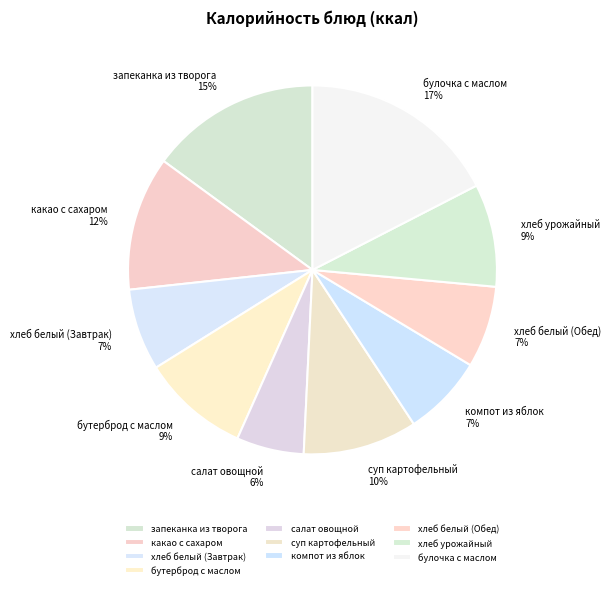

Between компот из яблок and бутерброд с маслом, which is larger?

бутерброд с маслом